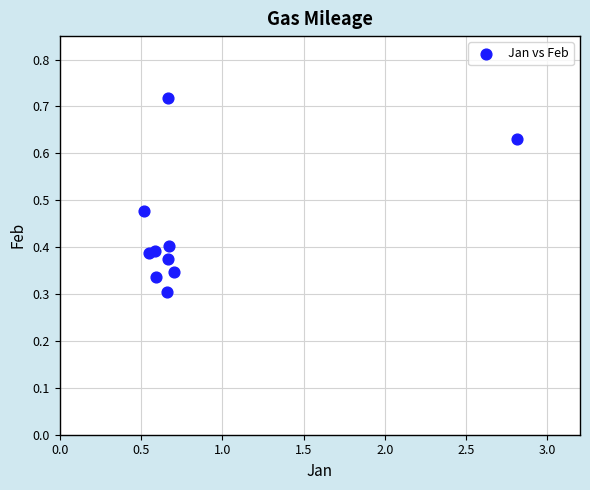

What is the average X value?

0.8